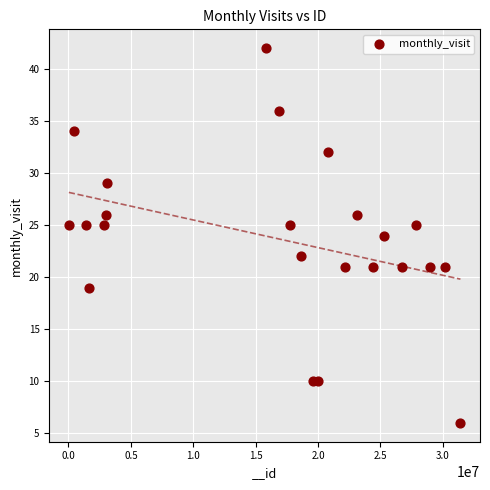

What is the range of X values (max minus min)?

31378154